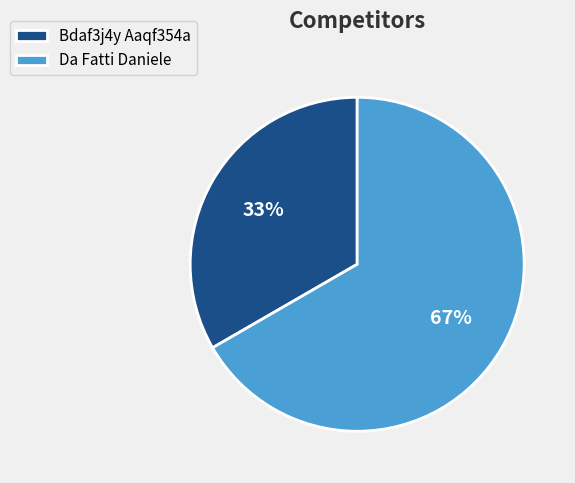

To the nearest percent, what is the combined percentage of Bdaf3j4y Aaqf354a and Da Fatti Daniele?

100%